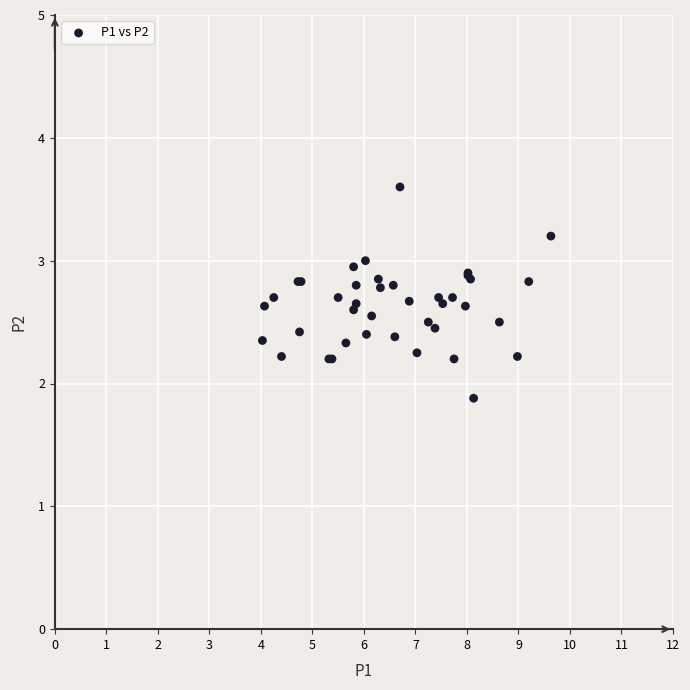

What Y value in the scatter plot is closest to 2?

1.9